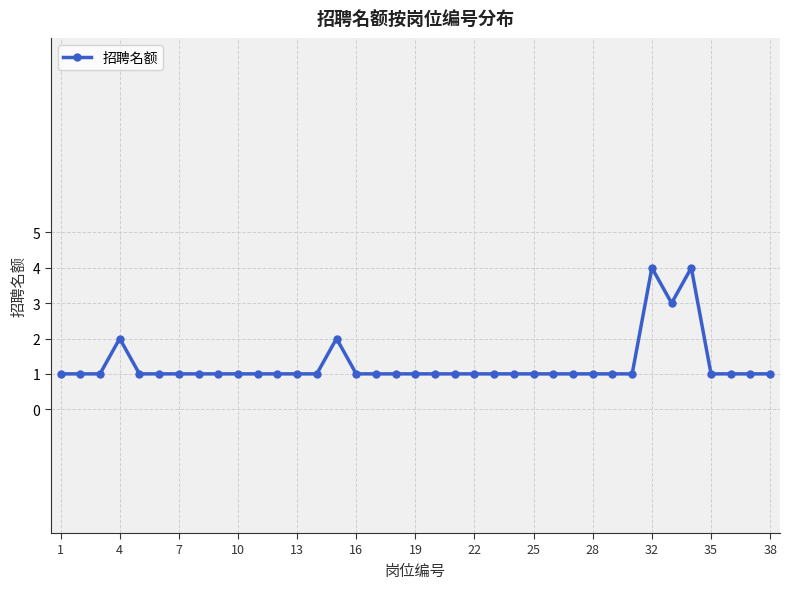

Count the number of categories in the chart.

37